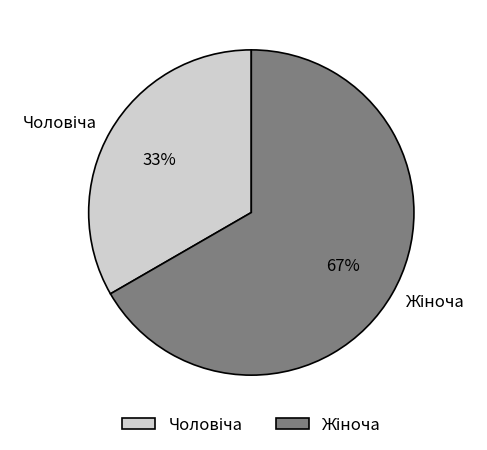

To the nearest percent, what is the average slice percentage?

50%